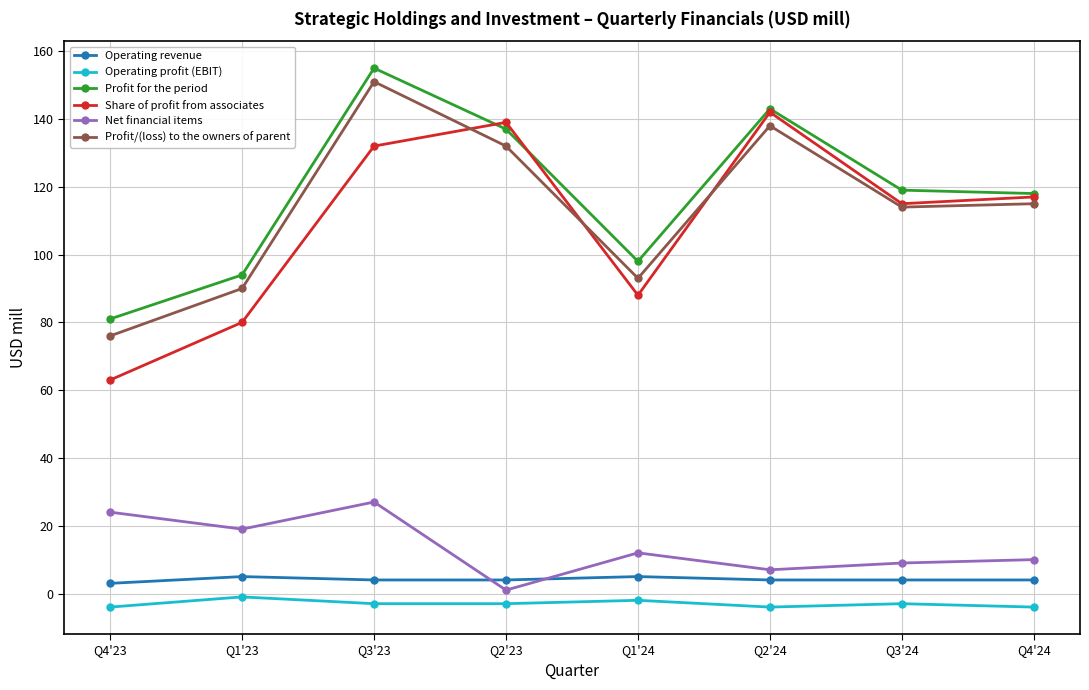

What is the sum of the Share of profit from associates values at Q4'24 and Q3'24?

232